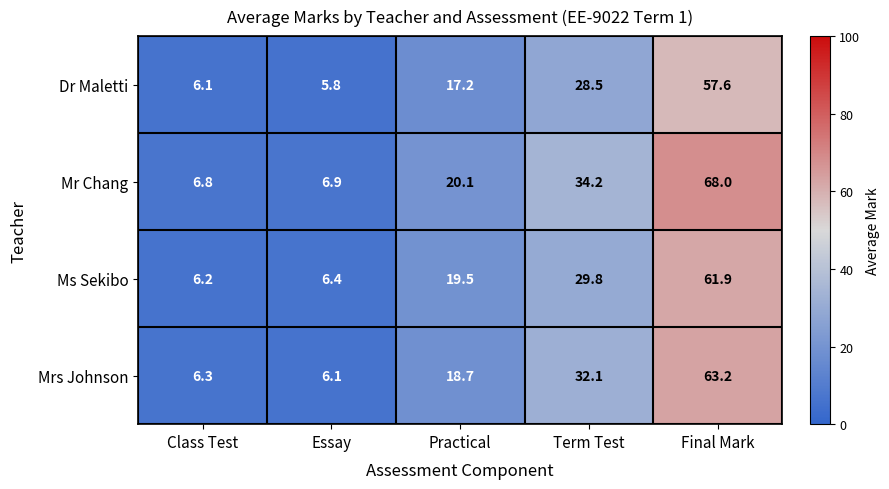

Reading left to right, list all the values displayed in this chart.

Dr Maletti: Class Test=6.1	Essay=5.8	Practical=17.2	Term Test=28.5	Final Mark=57.6
Mr Chang: Class Test=6.8	Essay=6.9	Practical=20.1	Term Test=34.2	Final Mark=68.0
Ms Sekibo: Class Test=6.2	Essay=6.4	Practical=19.5	Term Test=29.8	Final Mark=61.9
Mrs Johnson: Class Test=6.3	Essay=6.1	Practical=18.7	Term Test=32.1	Final Mark=63.2